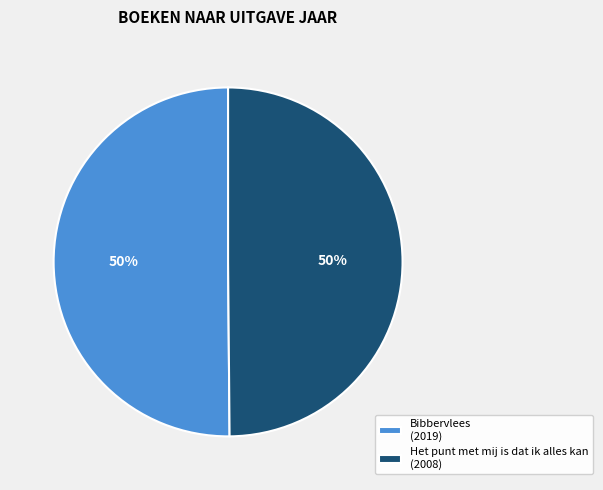

Combined, do Het punt met mij is dat ik alles kan (2008) and Bibbervlees (2019) account for over 50%?

Yes